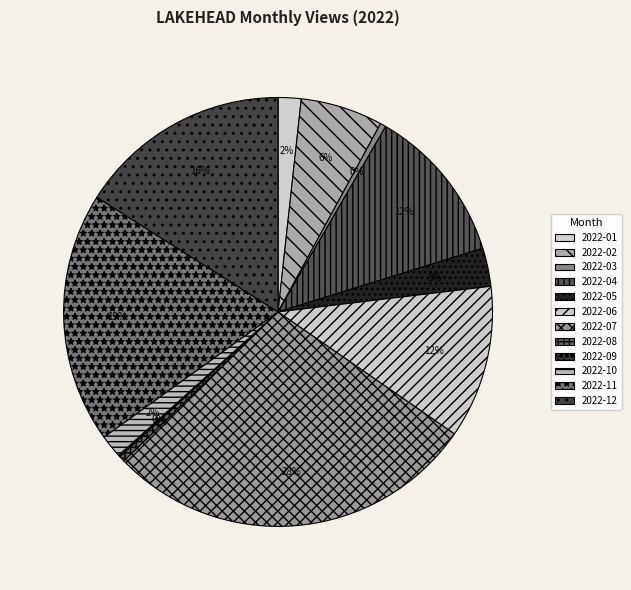

What percentage is the 2022-05 slice, to the nearest percent?

3%